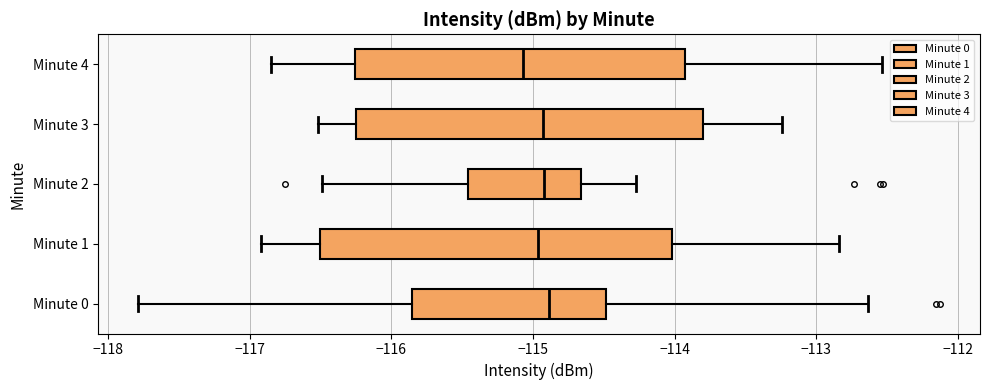

Reading bottom to top, read every box against the x-axis: the position of its median line, the range the box covers, and the ends of its whiskers. The values are not printed on the chart, so give them approximately, as read against the axis.

Minute 0: median -114.9, box -115.9 to -114.5, whiskers -117.8 to -112.6
Minute 1: median -115.0, box -116.5 to -114.0, whiskers -116.9 to -112.8
Minute 2: median -114.9, box -115.5 to -114.7, whiskers -116.5 to -114.3
Minute 3: median -114.9, box -116.2 to -113.8, whiskers -116.5 to -113.2
Minute 4: median -115.1, box -116.3 to -113.9, whiskers -116.8 to -112.5